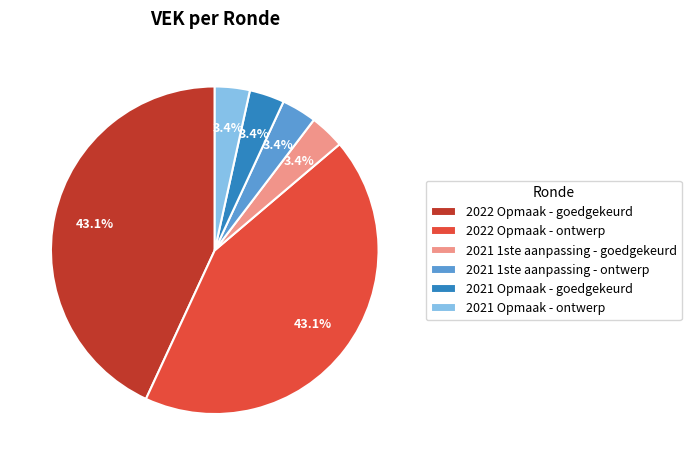

Between 2021 1ste aanpassing - ontwerp and 2022 Opmaak - ontwerp, which is larger?

2022 Opmaak - ontwerp